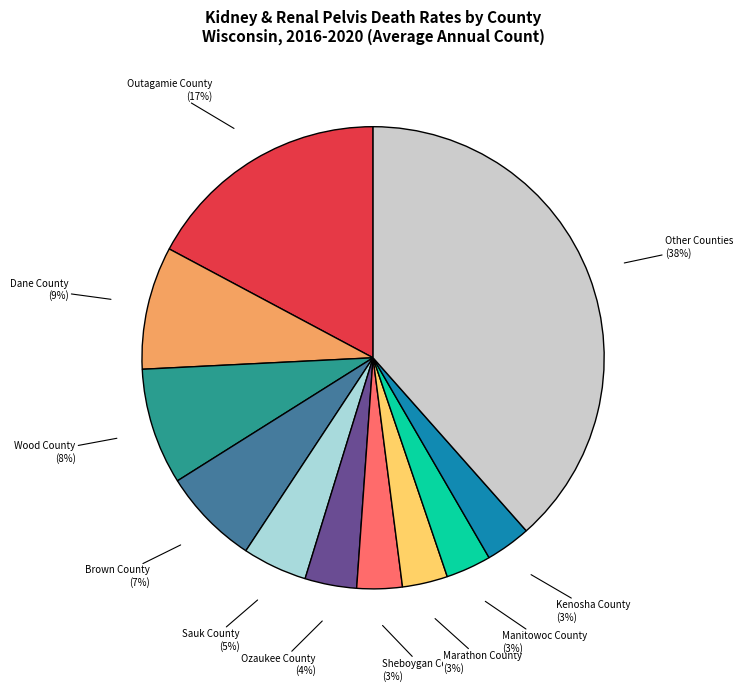

How many slices are in this pie chart?

11